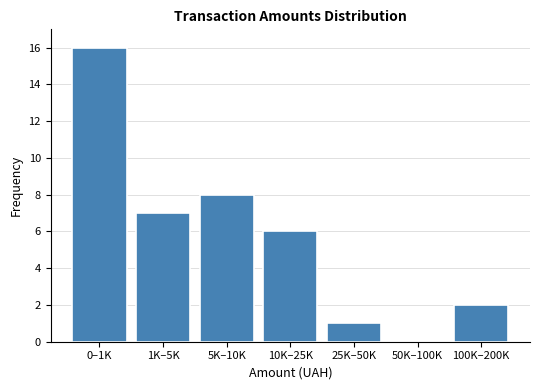

Reading left to right, extract all data points from this chart.

0–1K=16	1K–5K=7	5K–10K=8	10K–25K=6	25K–50K=1	50K–100K=0	100K–200K=2